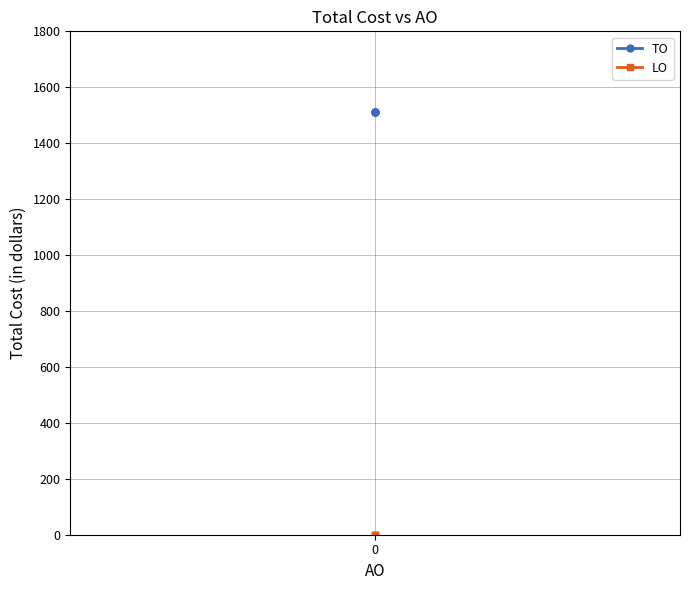

True or false: TO has more than 0 points higher than both neighbors.

False